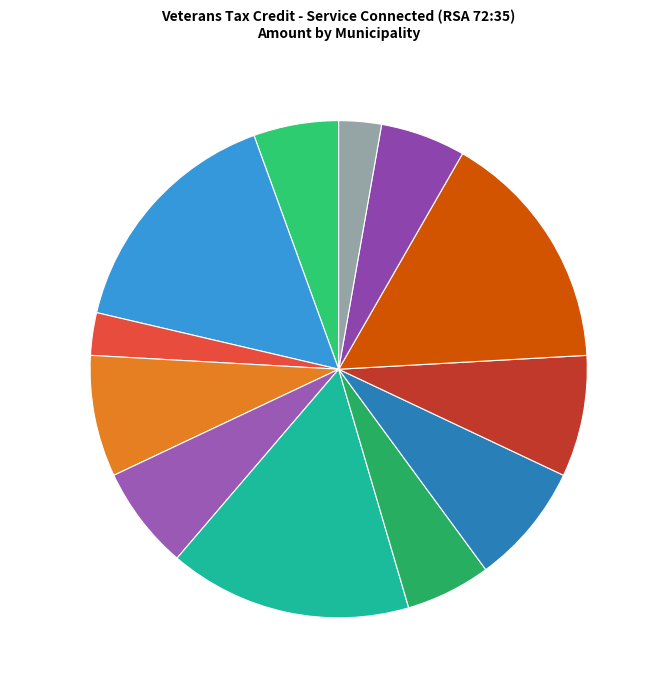

Do Bristol 7% and Haverhill 16% together represent more than half of the pie?

No